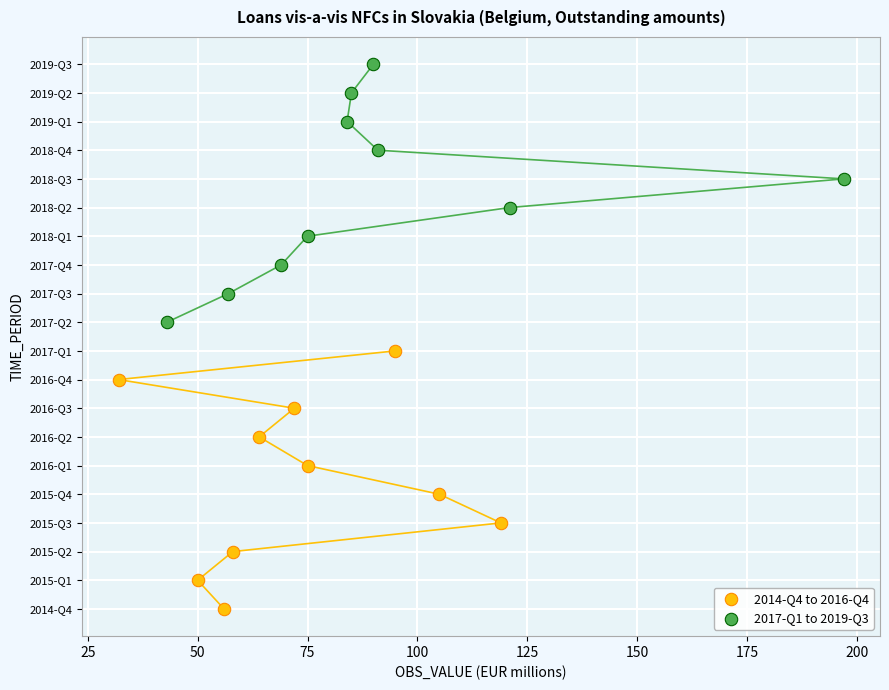

What are all the series names shown in the legend?

2014-Q4 to 2016-Q4, 2017-Q1 to 2019-Q3